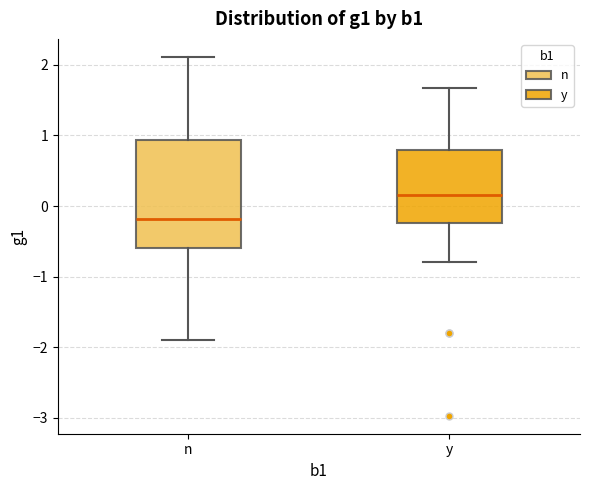

Reading left to right, transcribe this box plot: for each box, give where its median line is, the range the box spans, and where its two whiskers end, as read against the y-axis. The values are not printed on the chart, so give them approximately, as read against the axis.

n: median -0.2, box -0.6 to 0.9, whiskers -1.9 to 2.1
y: median 0.2, box -0.2 to 0.8, whiskers -0.8 to 1.7